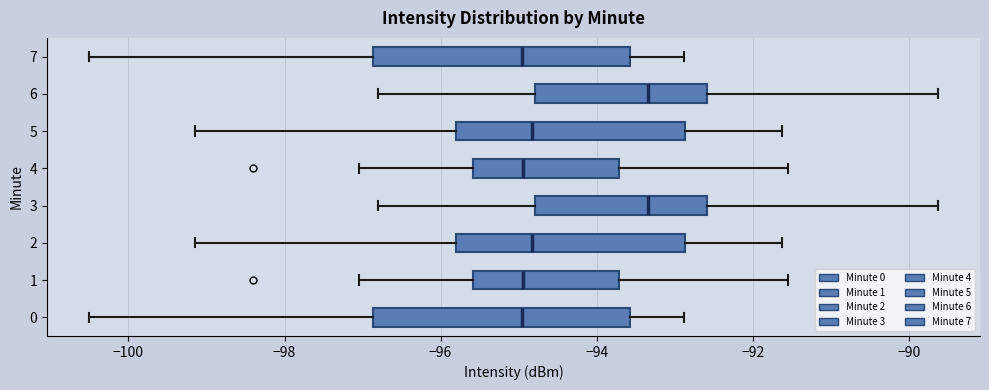

Where does the left whisker of the box at y = 6 end on the x-axis? The values are not printed on the chart, so give them approximately, as read against the axis.

-96.8